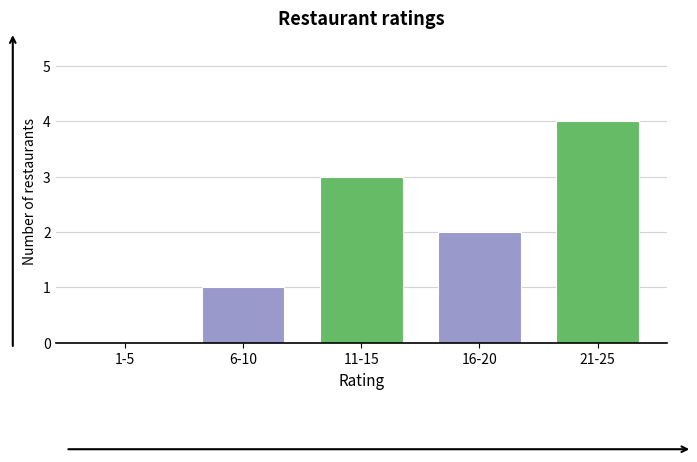

Reading left to right, transcribe all the data shown in this chart.

1-5=0	6-10=1	11-15=3	16-20=2	21-25=4